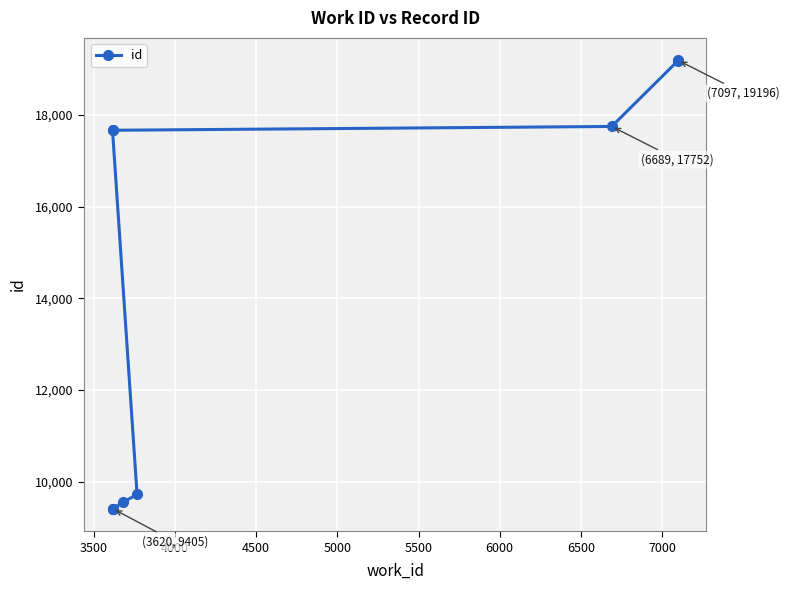

What is the difference between the values at 5000 and 7500?

9475